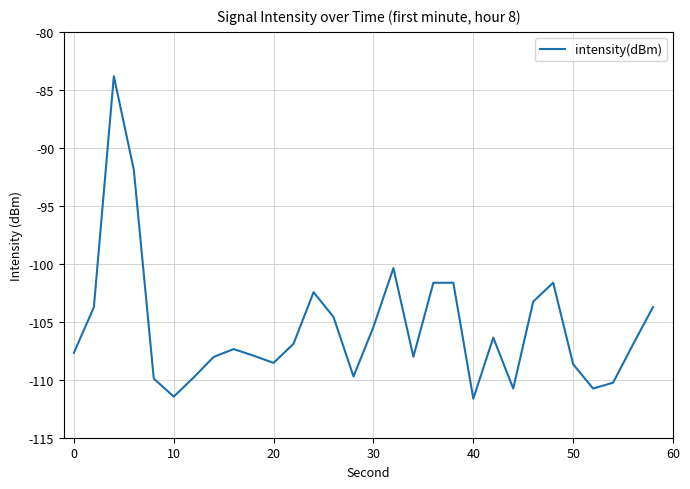

What is the smallest value displayed?

-111.6